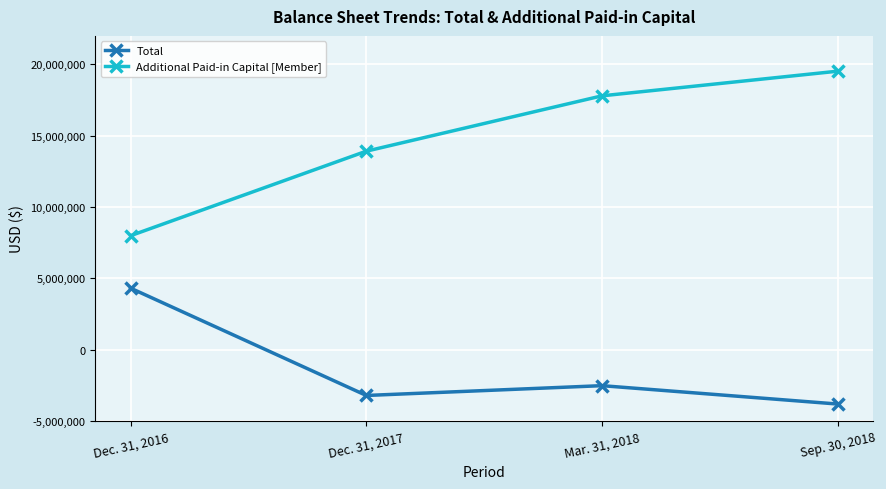

Does the chart have visible grid lines?

Yes